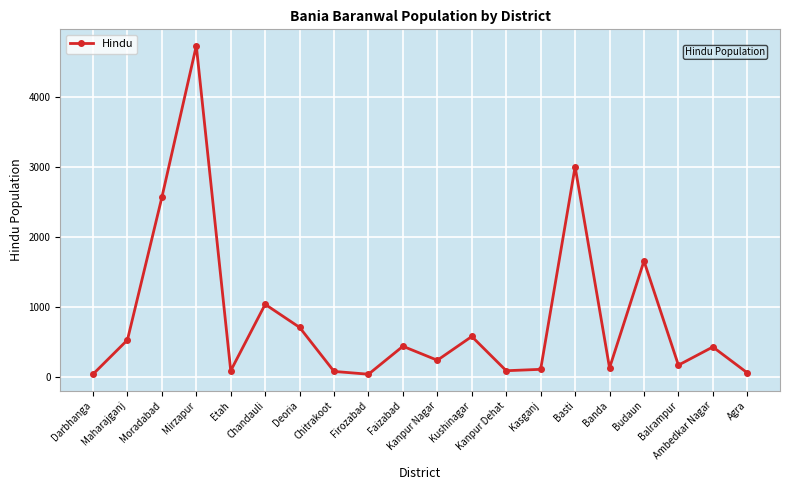

What is the value of the 12th point from the left?

580